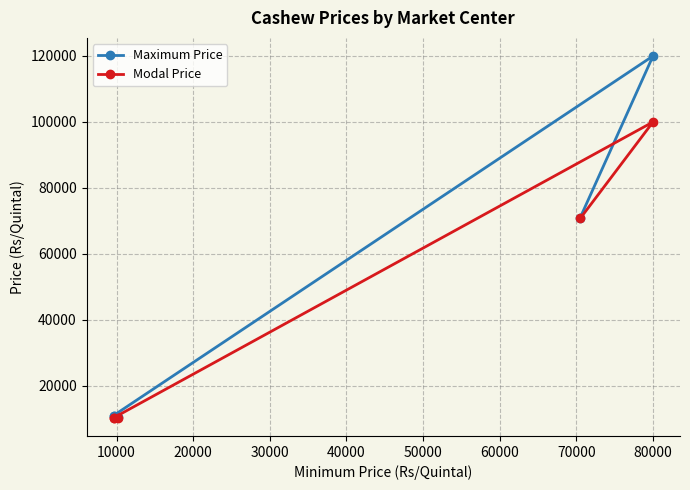

Is it true that Maximum Price equals 16905 at 0?

False